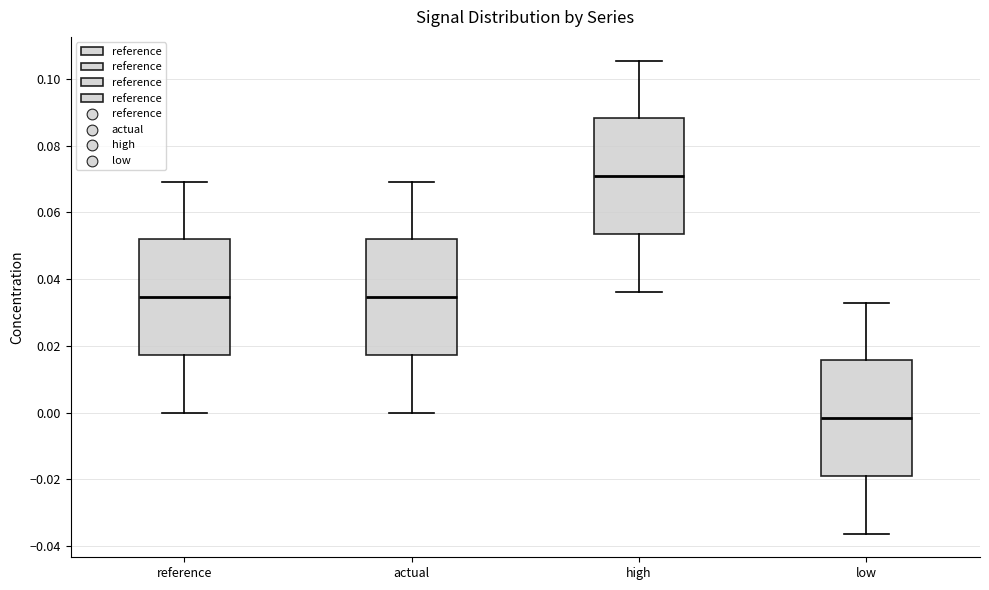

Reading left to right, transcribe this box plot: for each box, give where its median line is, the range the box spans, and where its two whiskers end, as read against the y-axis. The values are not printed on the chart, so give them approximately, as read against the axis.

reference: median 0.034, box 0.018 to 0.052, whiskers 0.000 to 0.070
actual: median 0.034, box 0.018 to 0.052, whiskers 0.000 to 0.070
high: median 0.070, box 0.054 to 0.088, whiskers 0.036 to 0.106
low: median -0.002, box -0.018 to 0.016, whiskers -0.036 to 0.032